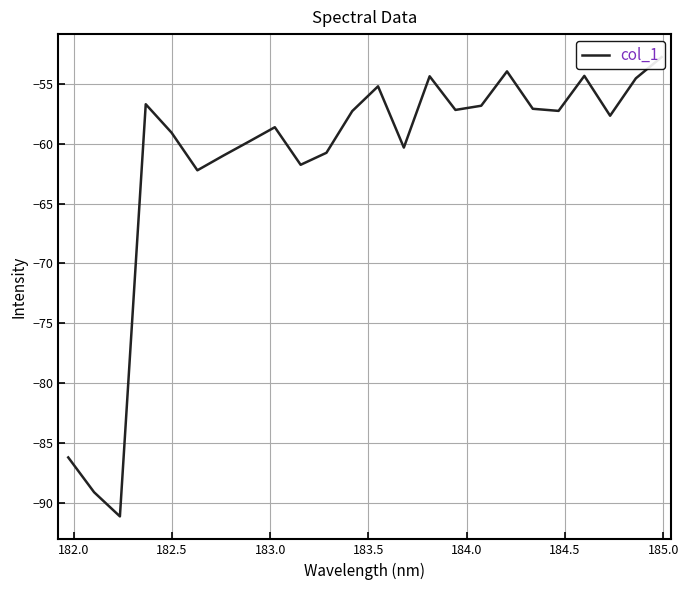

Is this an area chart (filled region under the line)?

No